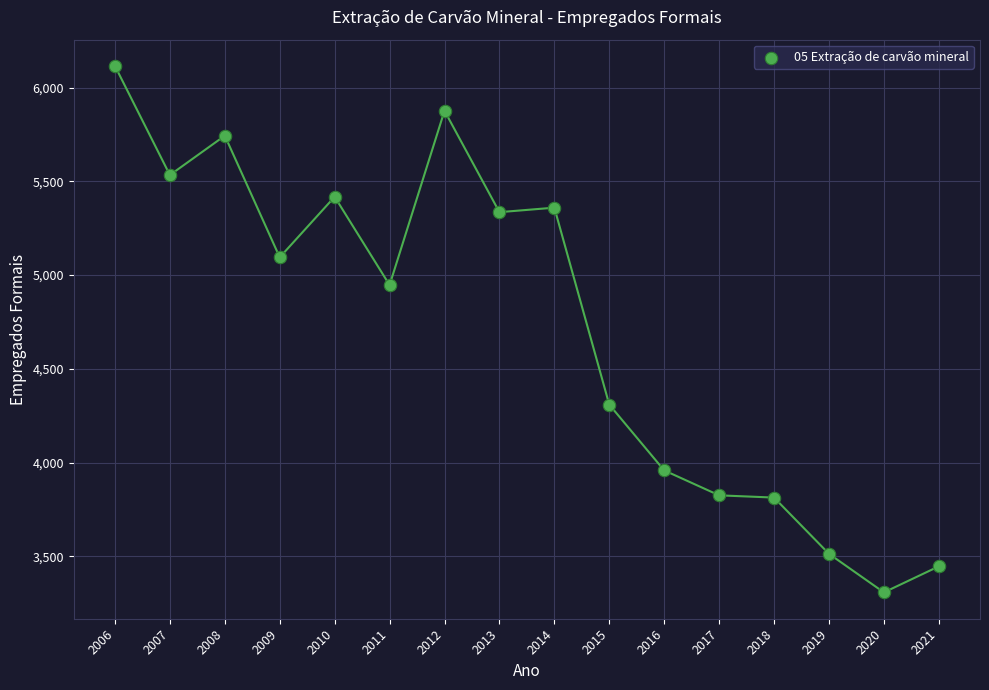

What is the range of X values (max minus min)?

15